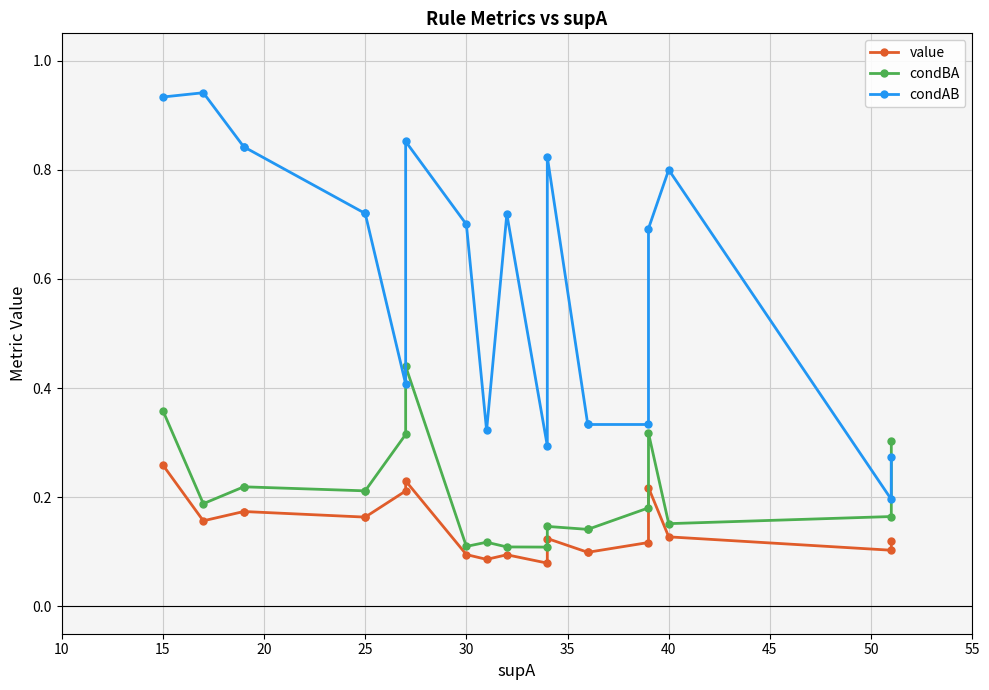

What is the maximum value shown in the chart?

0.9